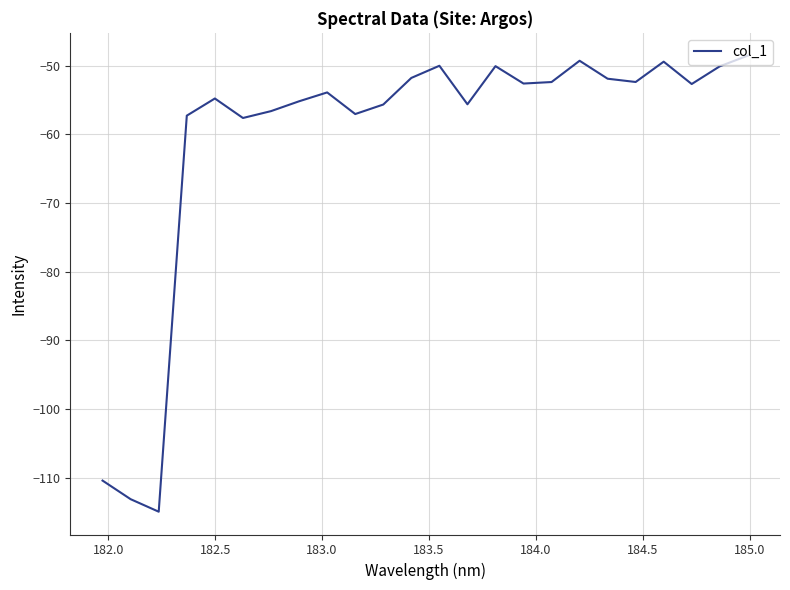

What is the maximum value shown in the chart?

-48.5